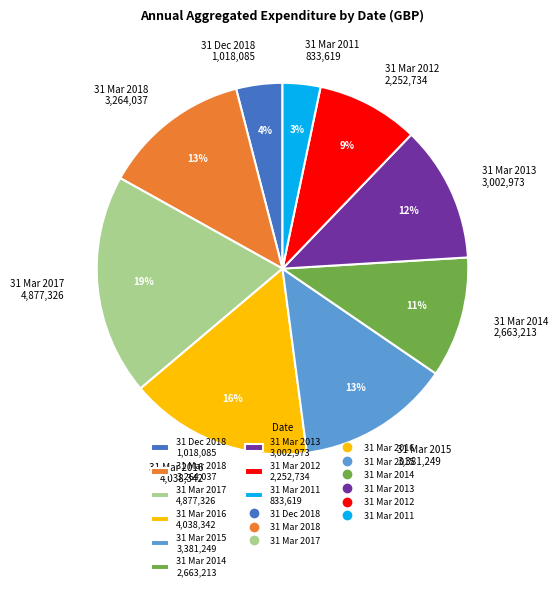

True or false: 31 Mar 2014 accounts for 18% of the total.

False